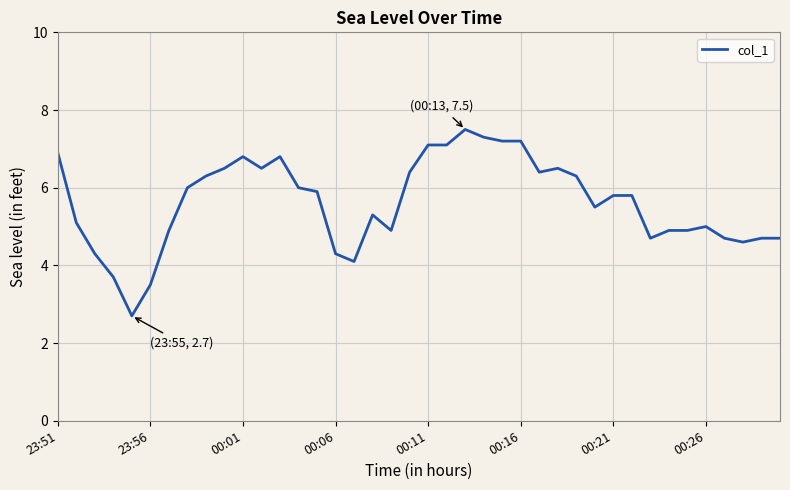

What is the minimum value shown in the chart?

2.7